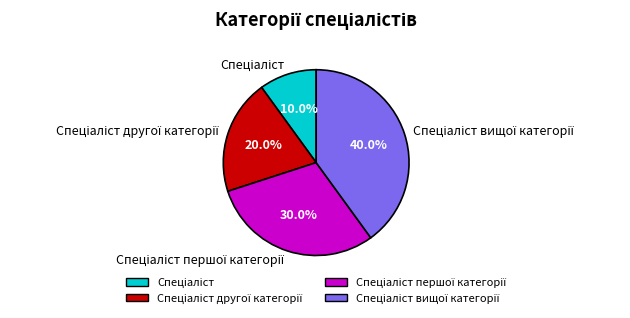

Is there any slice that represents more than half of the pie?

No